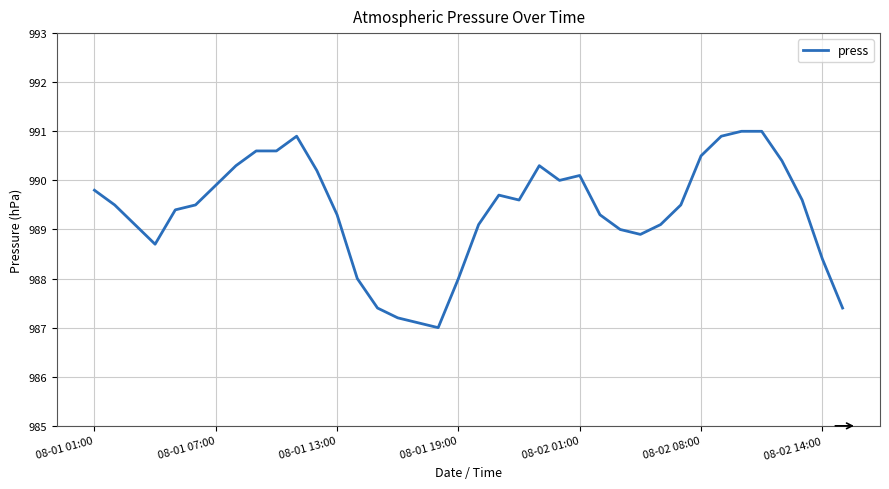

What is the difference between the maximum and minimum values?

4.0